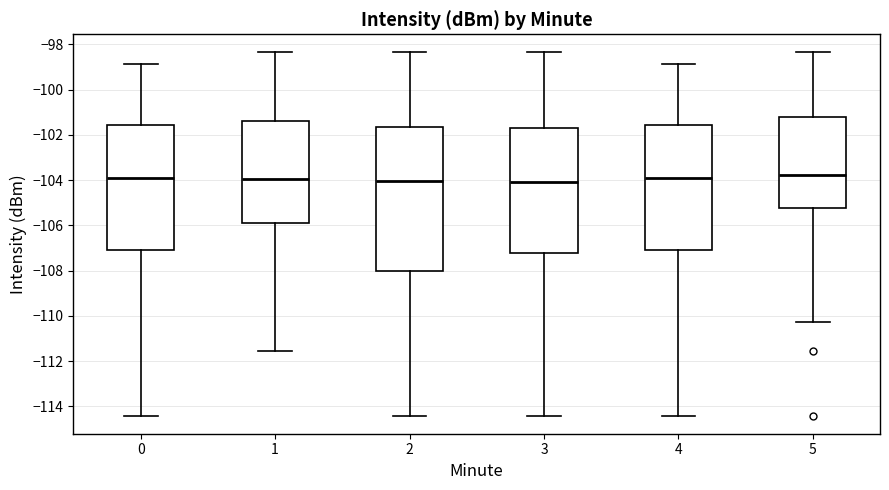

Which box is the tallest, from its lower edge to its upper edge?

2